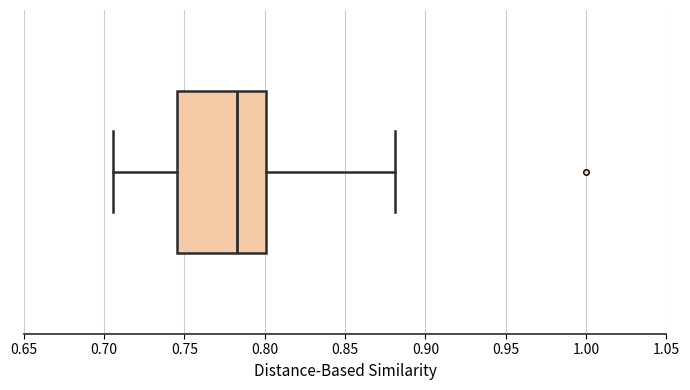

Read this box plot against the x-axis: the position of the median line, the range covered by the box, and the ends of both whiskers. The values are not printed on the chart, so give them approximately, as read against the axis.

median 0.785, box 0.745 to 0.800, whiskers 0.705 to 0.880